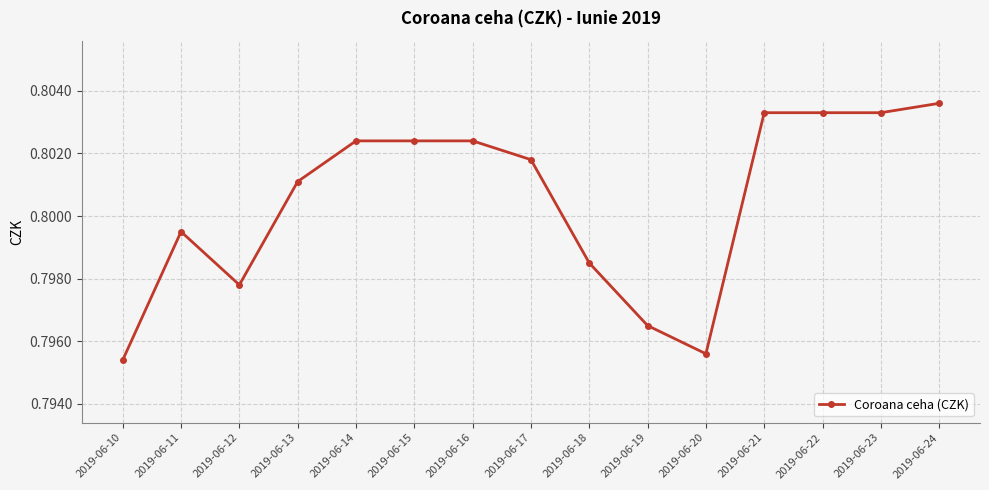

Does the chart have visible grid lines?

Yes